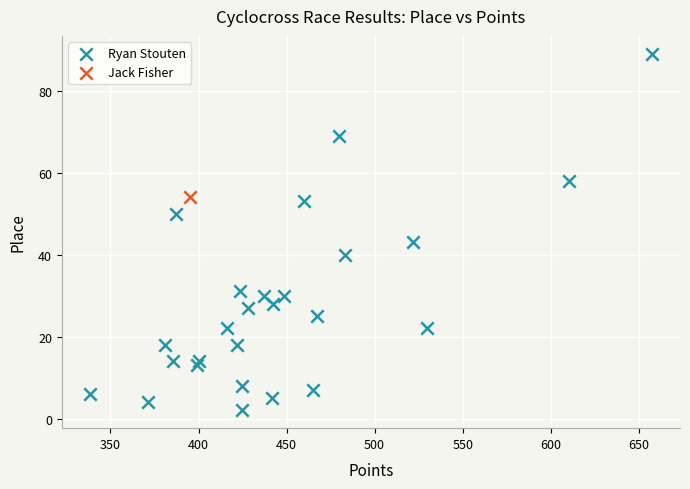

What are all the series names shown in the legend?

Ryan Stouten, Jack Fisher